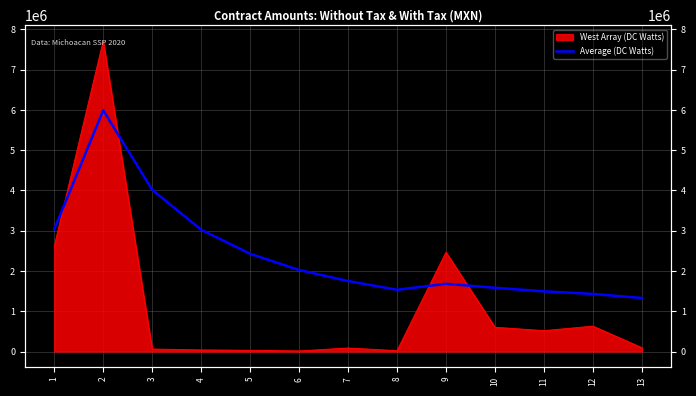

The chart shows a value of 4755869.2 at 4. True or false?

False